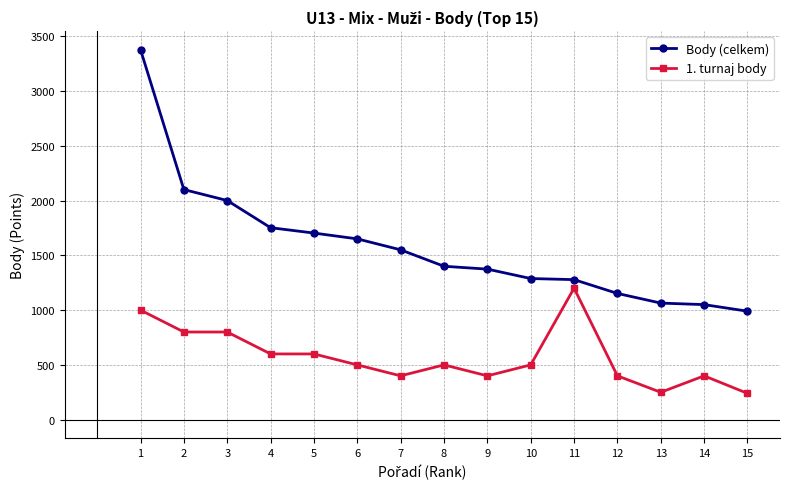

How many values in the 1. turnaj body series are below 500?

6